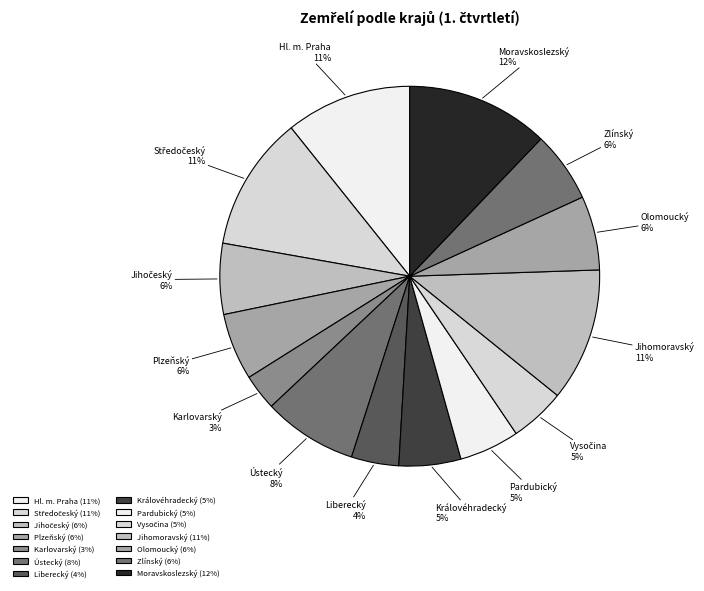

Is there a majority slice in this chart?

No